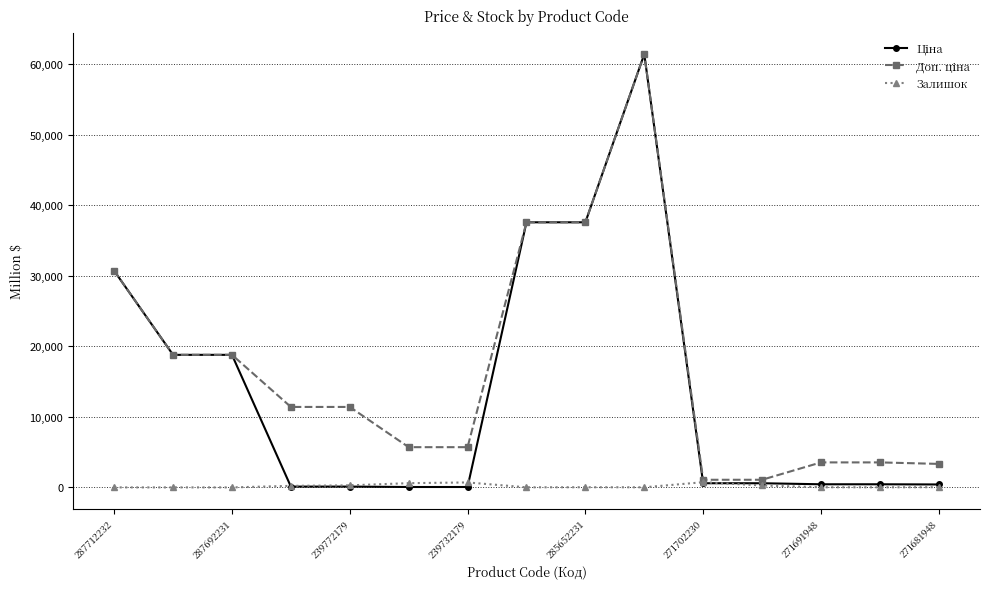

True or false: Залишок has more than 0 interior local peaks.

True